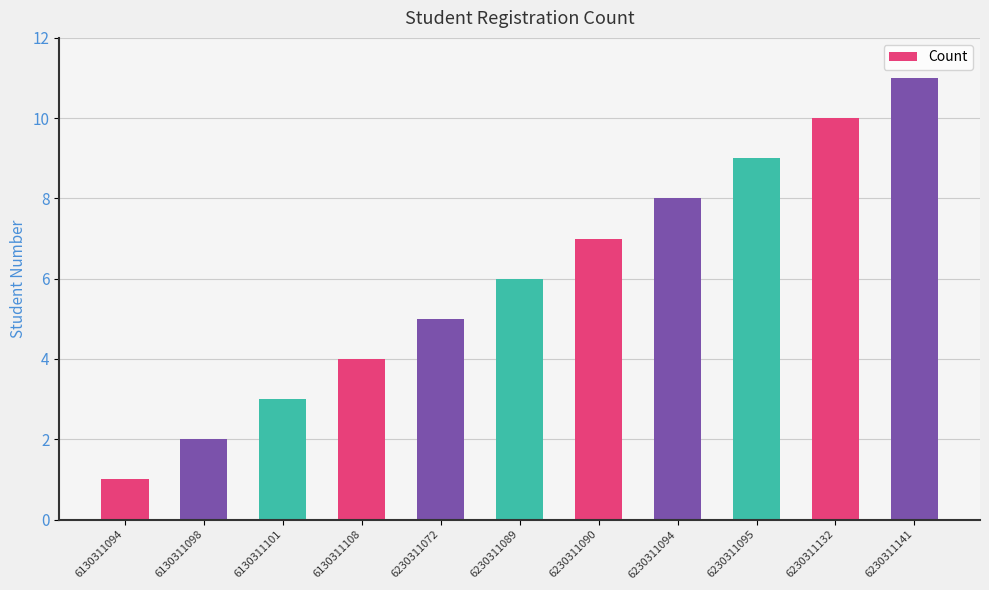

How many categories are shown in the chart?

11